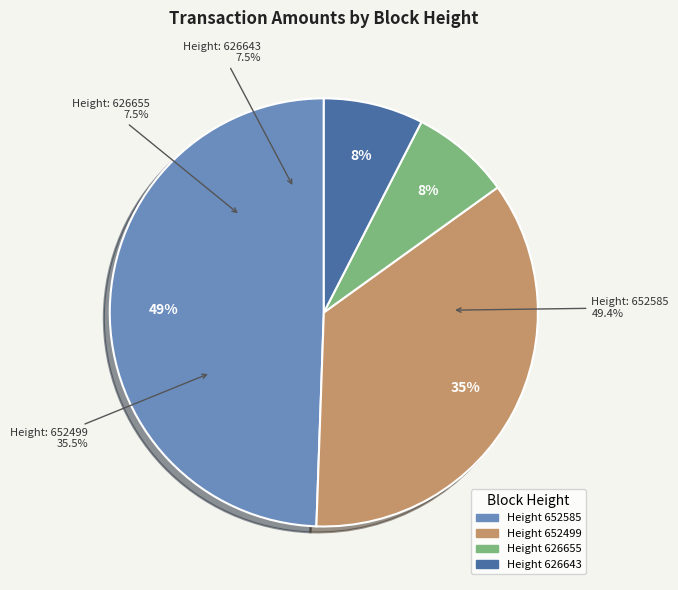

To the nearest percent, what portion does 652499 represent?

35%